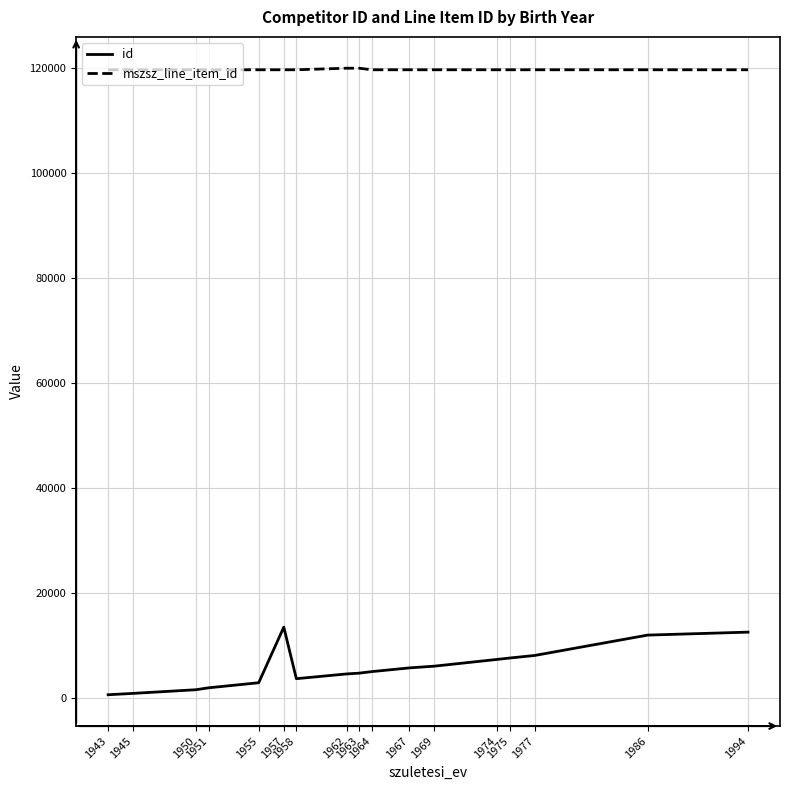

What is the difference between the second highest and minimum values in the mszsz_line_item_id series?

297.5